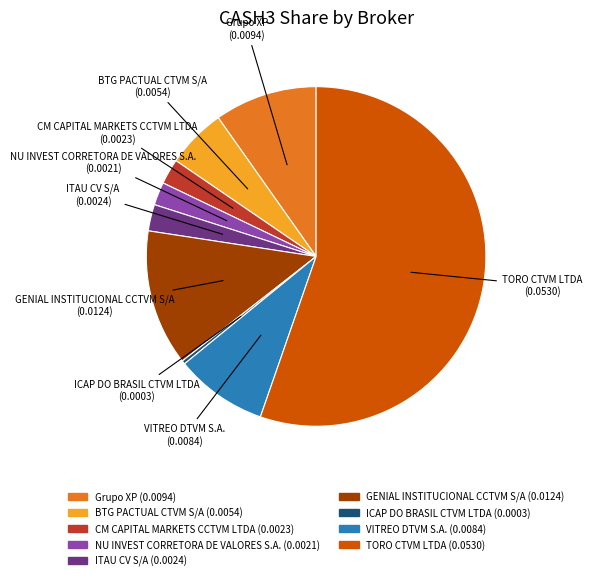

Is there a majority slice in this chart?

Yes